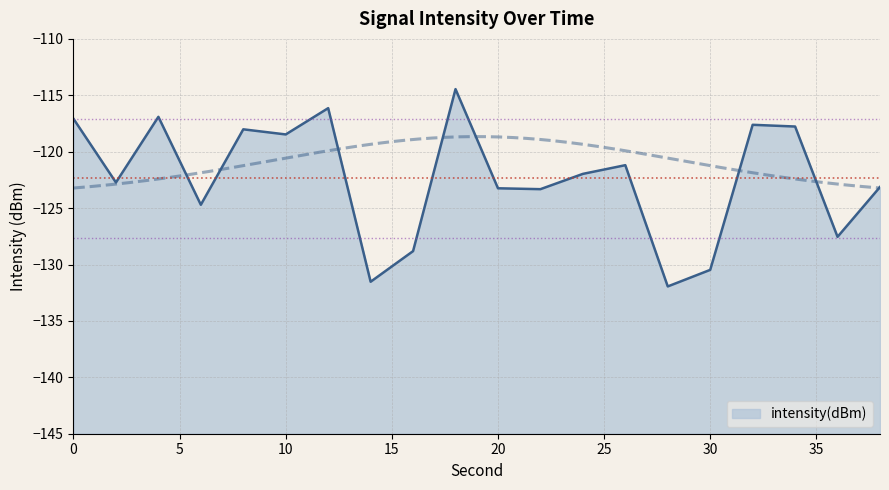

Where is the data nearest to the value -123?

38